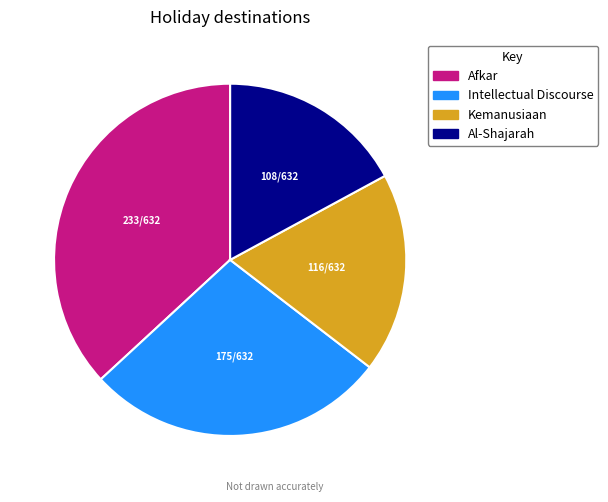

Do Al-Shajarah and Intellectual Discourse together represent more than half of the pie?

No